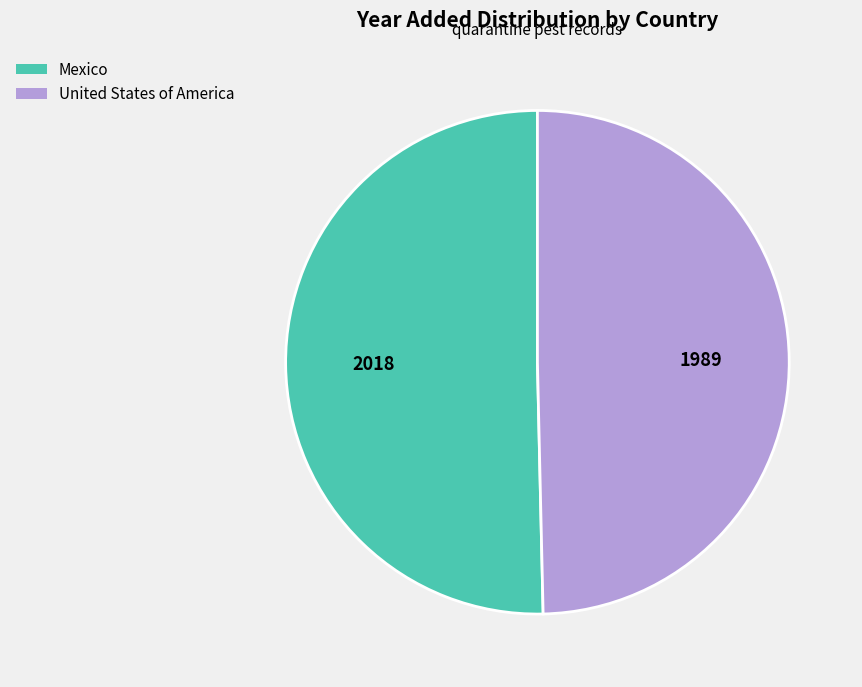

What is the ratio of the value at United States of America to the value at Mexico?

1.0